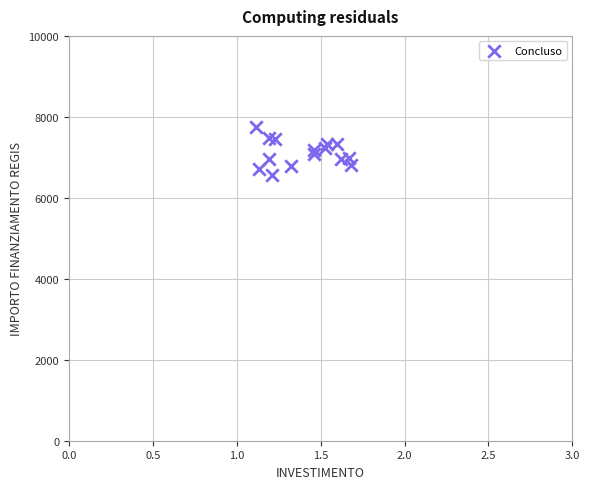

What is the range of Y values (max minus min)?

1182.0